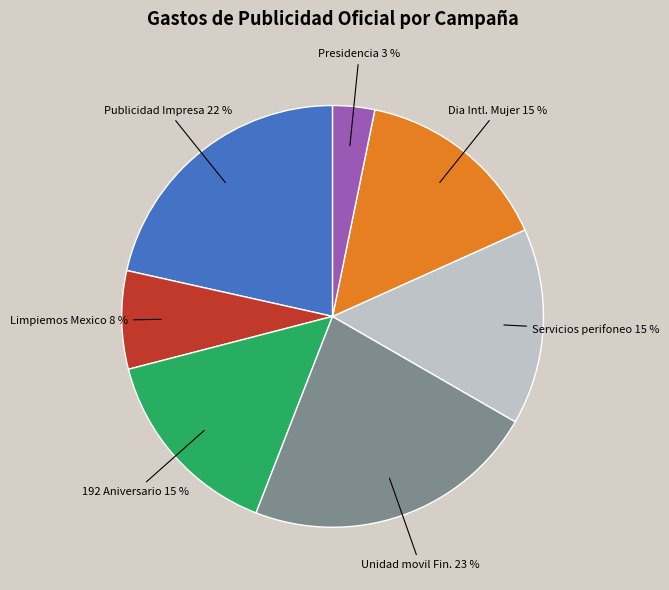

Is there any slice that represents more than half of the pie?

No